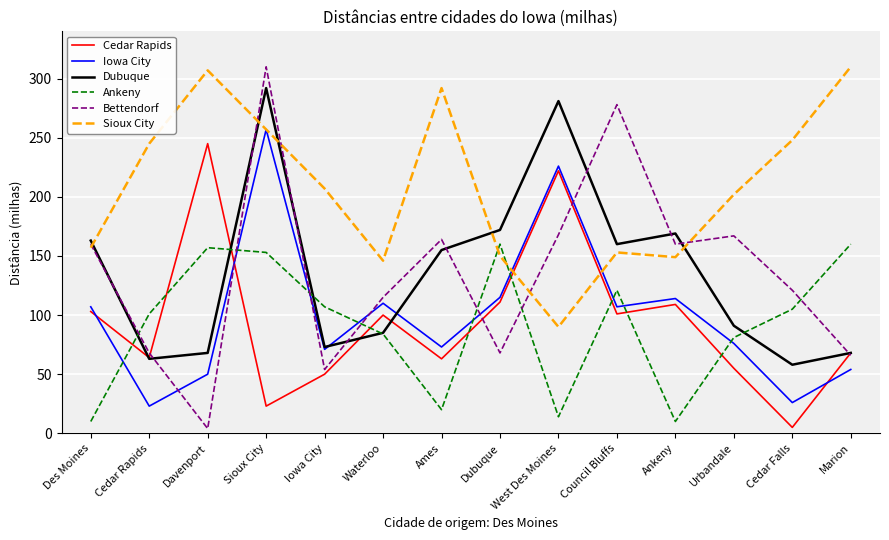

Is the value of Cedar Rapids at Waterloo greater than the value of Ankeny at Ames?

Yes